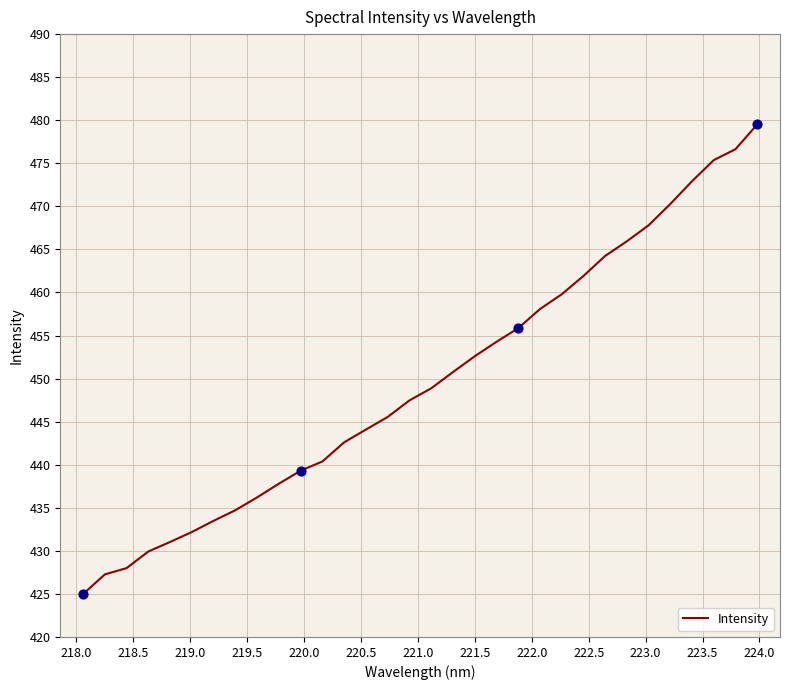

What is the minimum value shown in the chart?

425.0